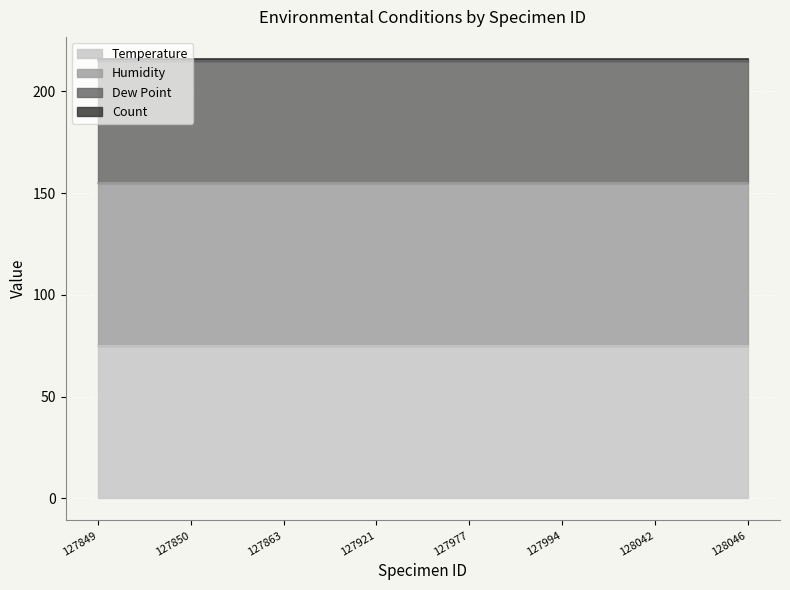

True or false: Humidity has more than 0 points higher than both neighbors.

False